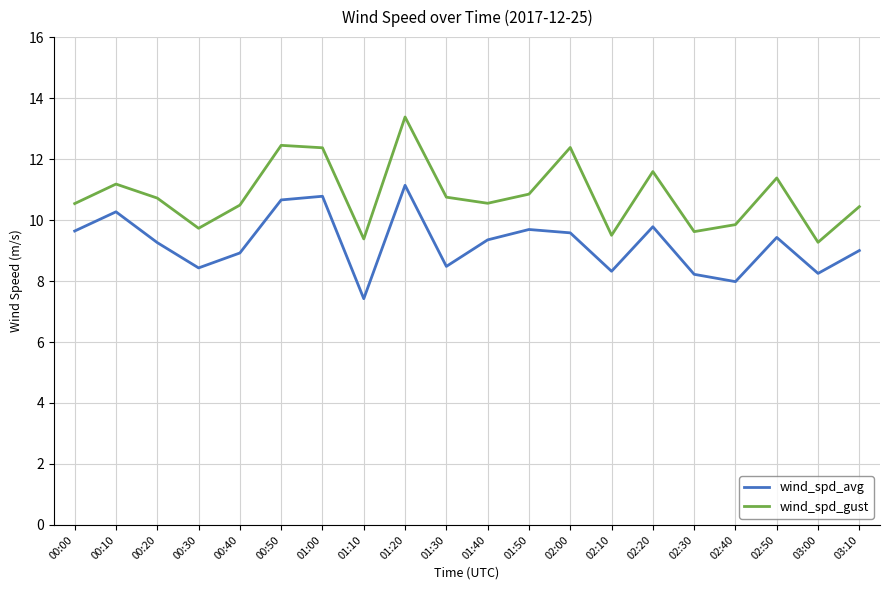

Which series has the largest total across all categories?

wind_spd_gust